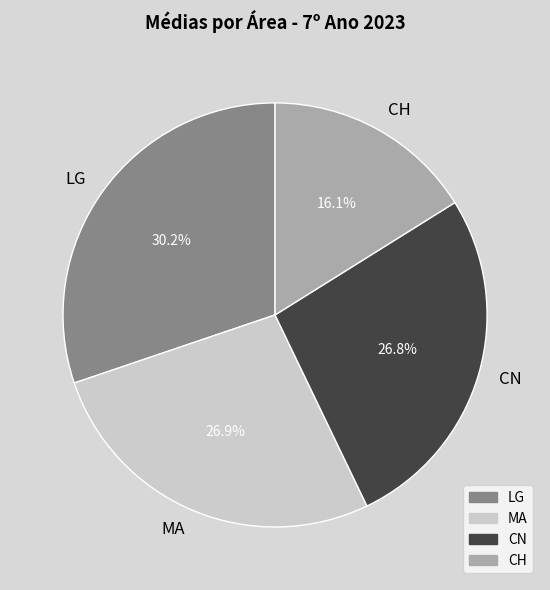

Which has a higher value, CH or CN?

CN